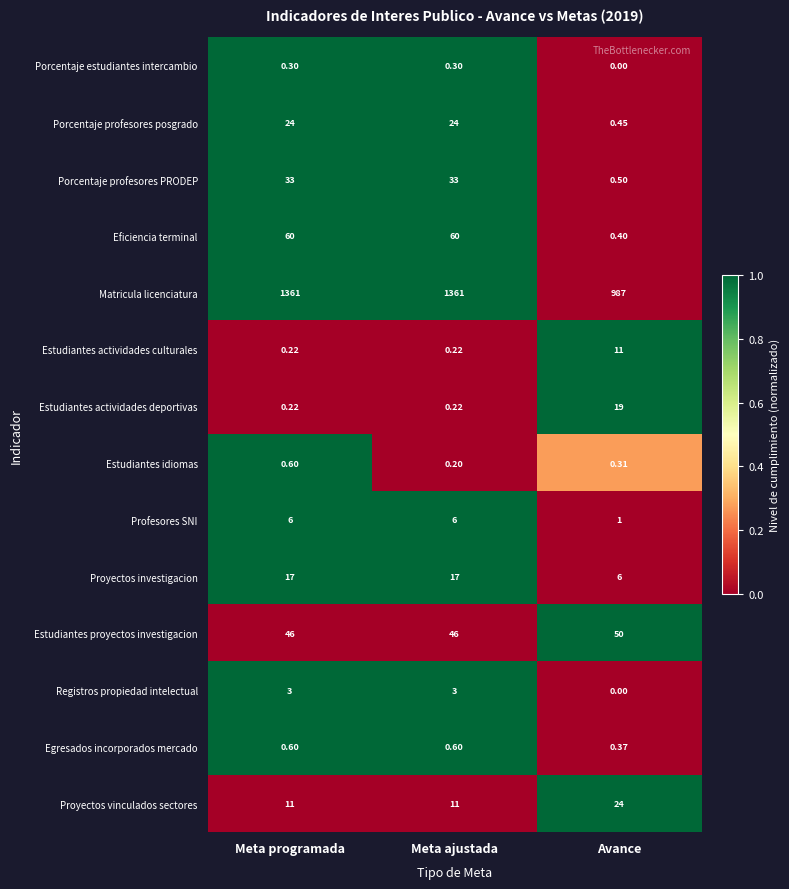

At which label does Profesores SNI reach its minimum?

Avance